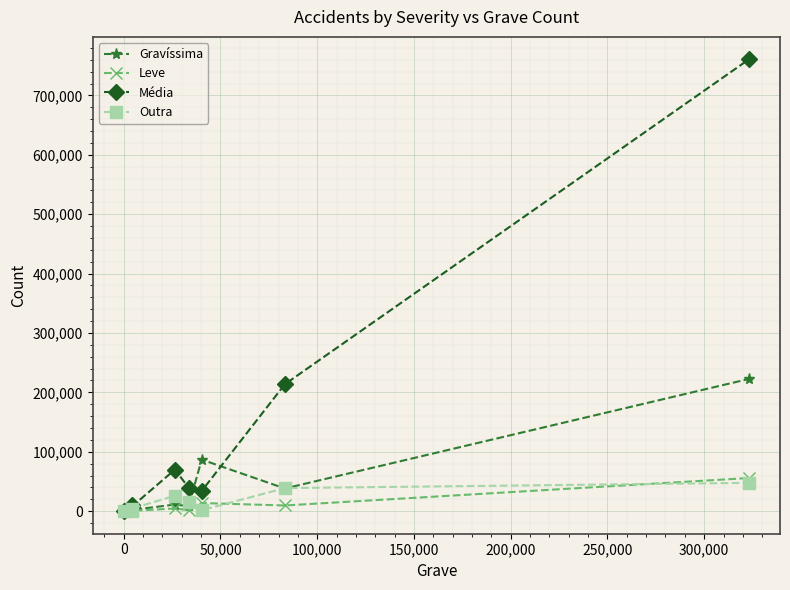

True or false: Outra has more than 2 points higher than both neighbors.

False